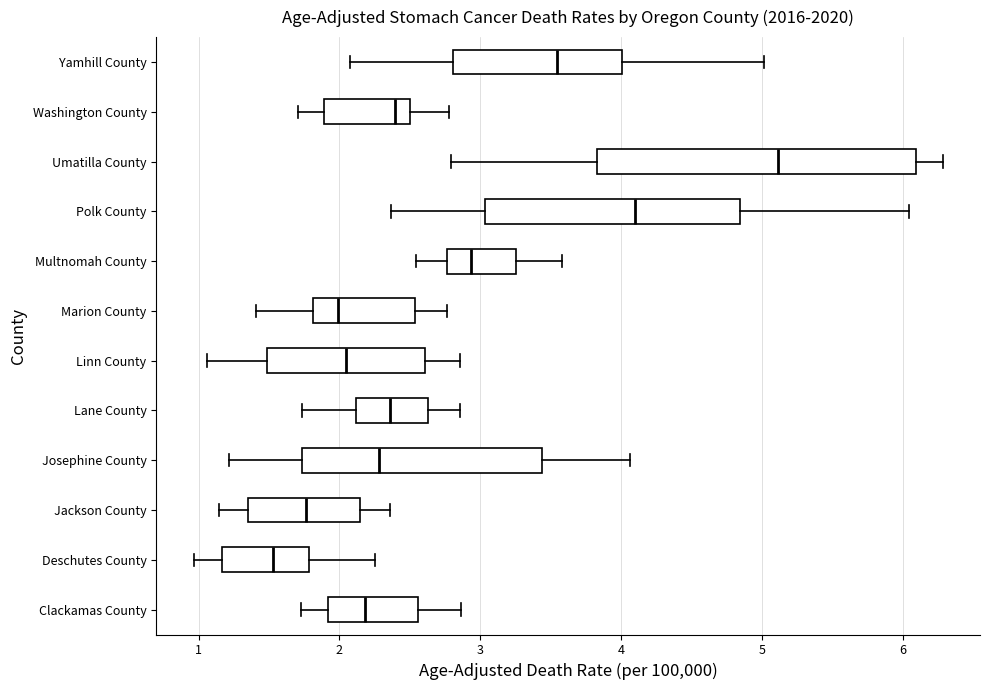

Reading bottom to top, transcribe this box plot: for each box, give where its median line is, the range the box spans, and where its two whiskers end, as read against the x-axis. The values are not printed on the chart, so give them approximately, as read against the axis.

Clackamas County: median 2.2, box 1.9 to 2.6, whiskers 1.7 to 2.9
Deschutes County: median 1.5, box 1.2 to 1.8, whiskers 1.0 to 2.3
Jackson County: median 1.8, box 1.4 to 2.1, whiskers 1.1 to 2.4
Josephine County: median 2.3, box 1.7 to 3.4, whiskers 1.2 to 4.1
Lane County: median 2.4, box 2.1 to 2.6, whiskers 1.7 to 2.9
Linn County: median 2.0, box 1.5 to 2.6, whiskers 1.1 to 2.9
Marion County: median 2.0, box 1.8 to 2.5, whiskers 1.4 to 2.8
Multnomah County: median 2.9, box 2.8 to 3.3, whiskers 2.5 to 3.6
Polk County: median 4.1, box 3.0 to 4.8, whiskers 2.4 to 6.0
Umatilla County: median 5.1, box 3.8 to 6.1, whiskers 2.8 to 6.3
Washington County: median 2.4, box 1.9 to 2.5, whiskers 1.7 to 2.8
Yamhill County: median 3.5, box 2.8 to 4.0, whiskers 2.1 to 5.0